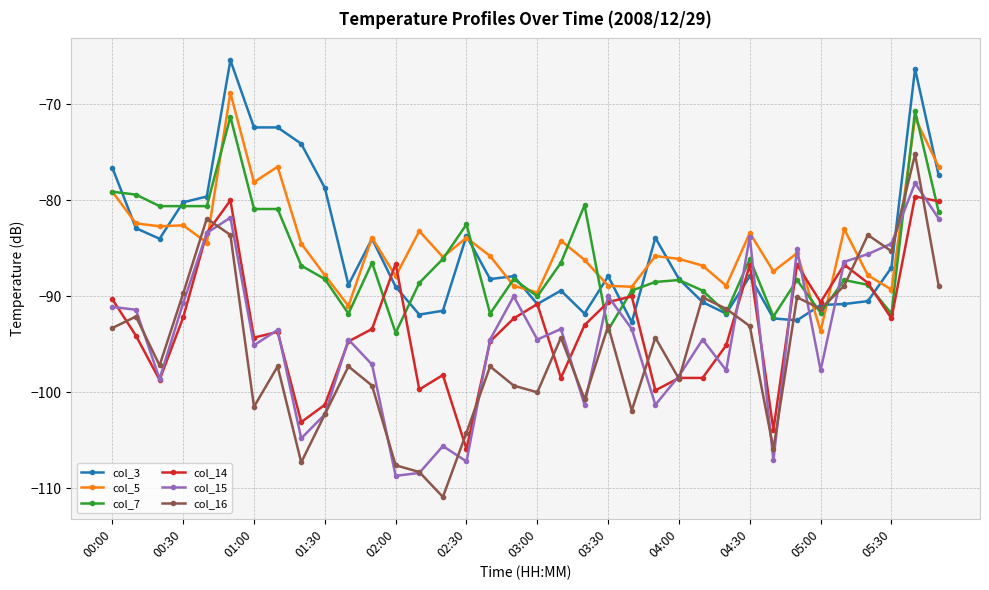

What is the value of the col_14 point at the 16th from the left?

-105.9